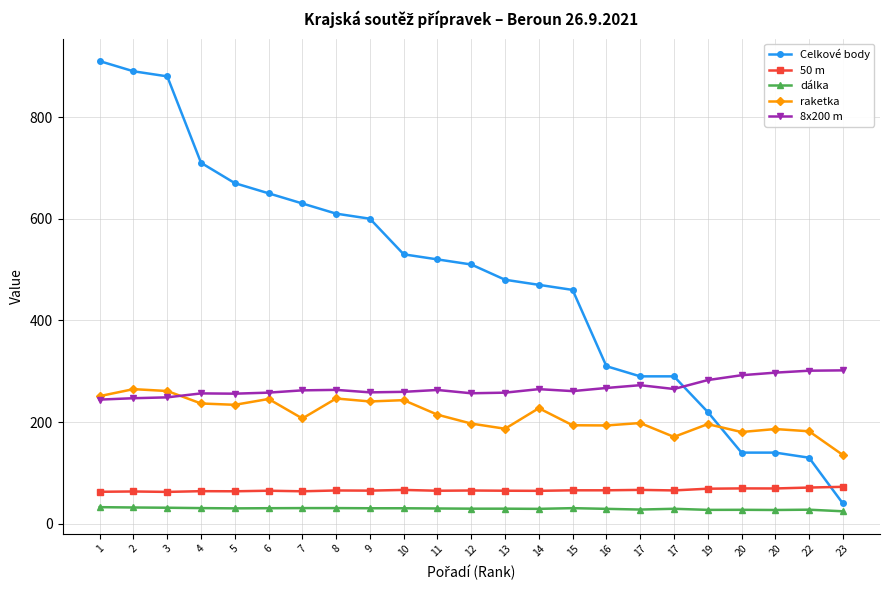

Where is dálka nearest to the value 28?

17